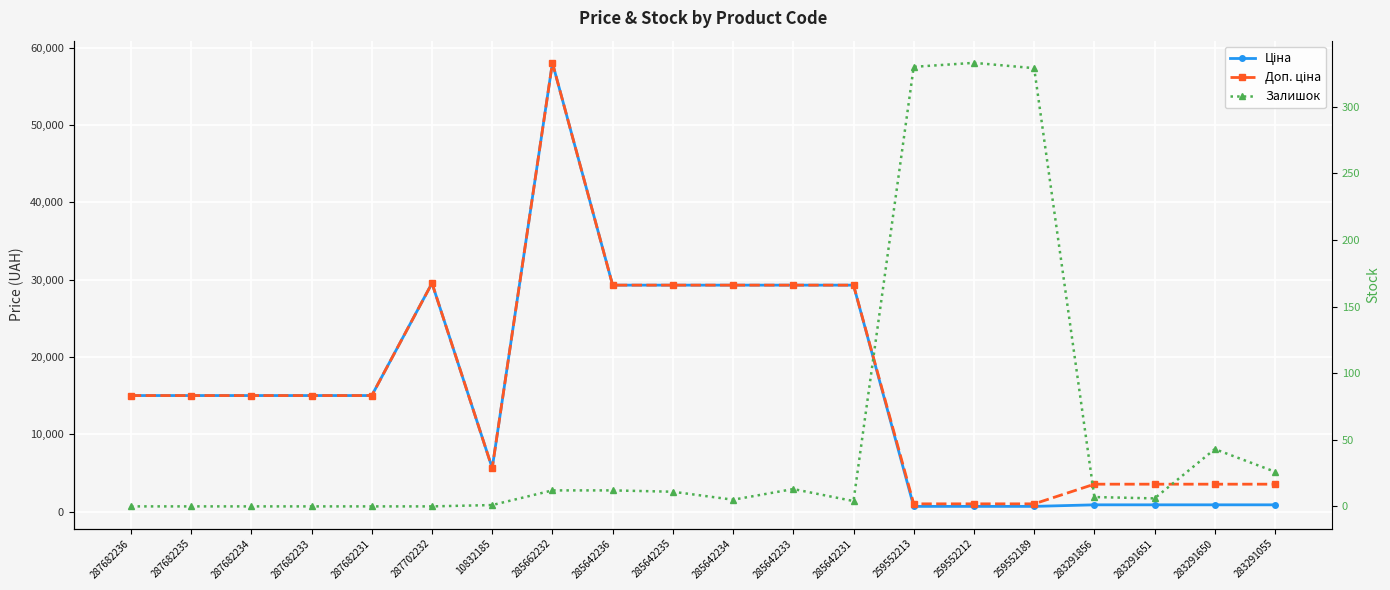

How many values in the Залишок series are below 7?

10